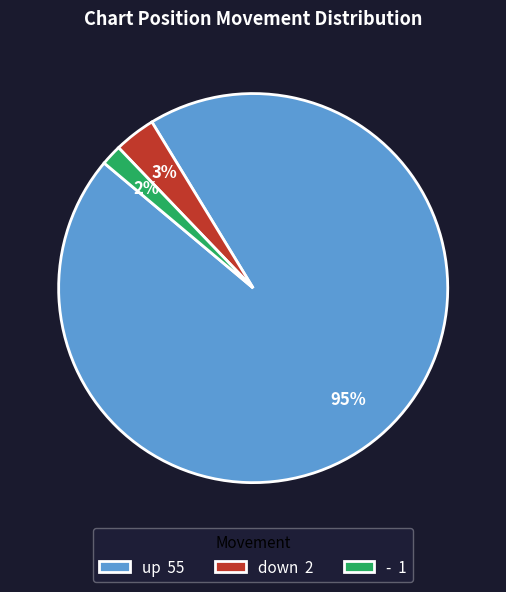

To the nearest percent, what portion does down represent?

3%